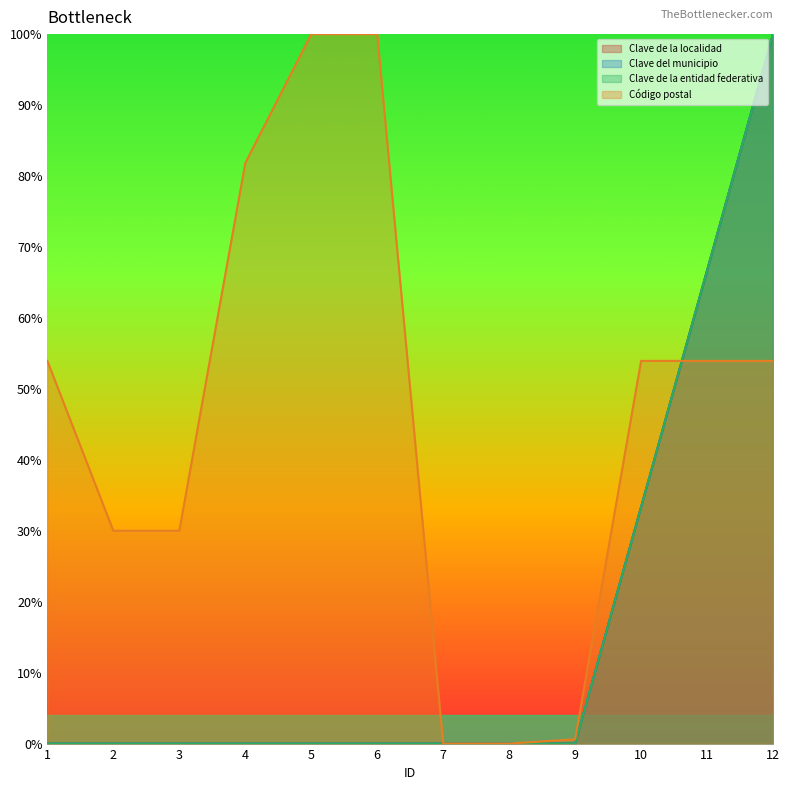

Is the value of Clave de la entidad federativa at 7 greater than the value of Clave de la localidad at 4?

No